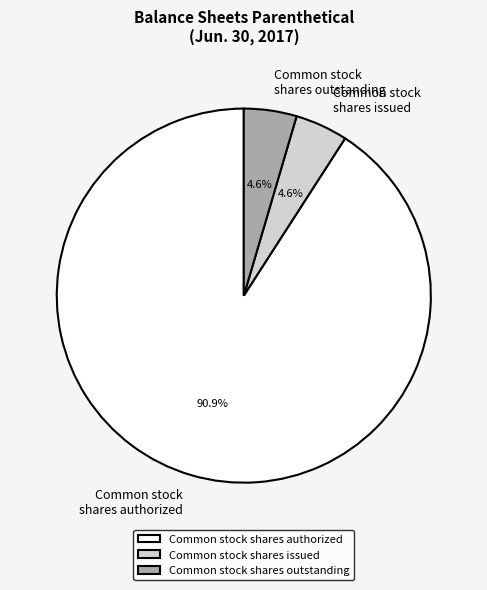

Between Common stock shares authorized and Common stock shares issued, which is larger?

Common stock shares authorized